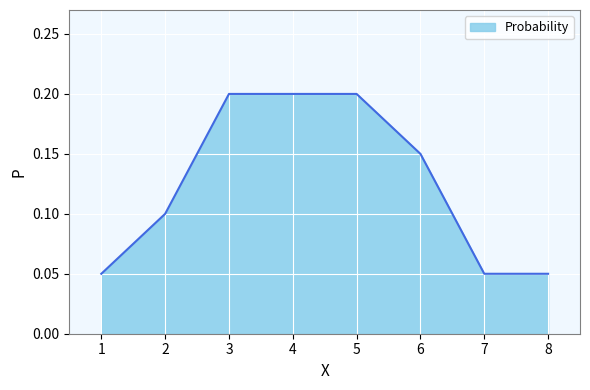

What is the sum of all values?

1.0